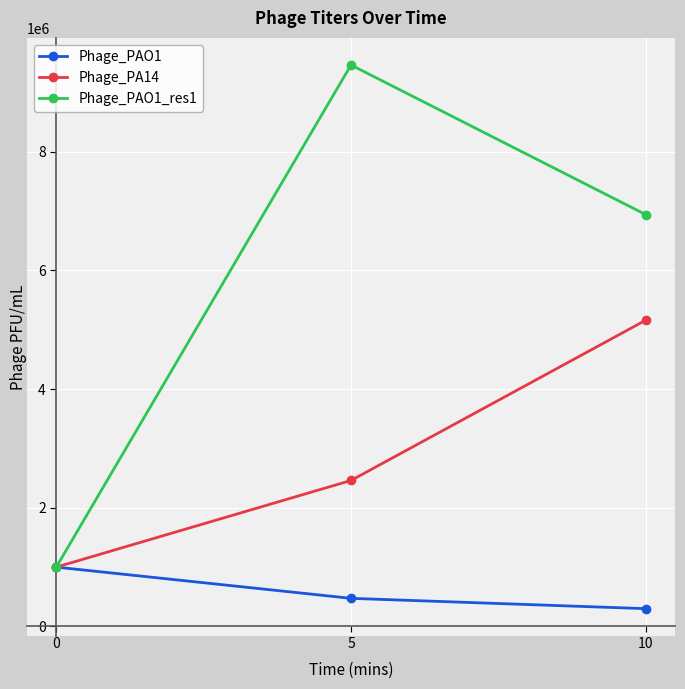

Which series has the widest spread of values?

Phage_PAO1_res1